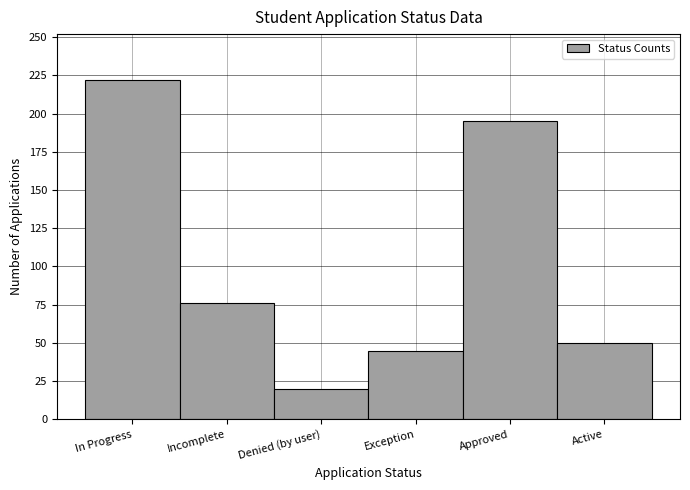

Reading left to right, what are all the values shown in this chart?

222	76	20	45	195	50